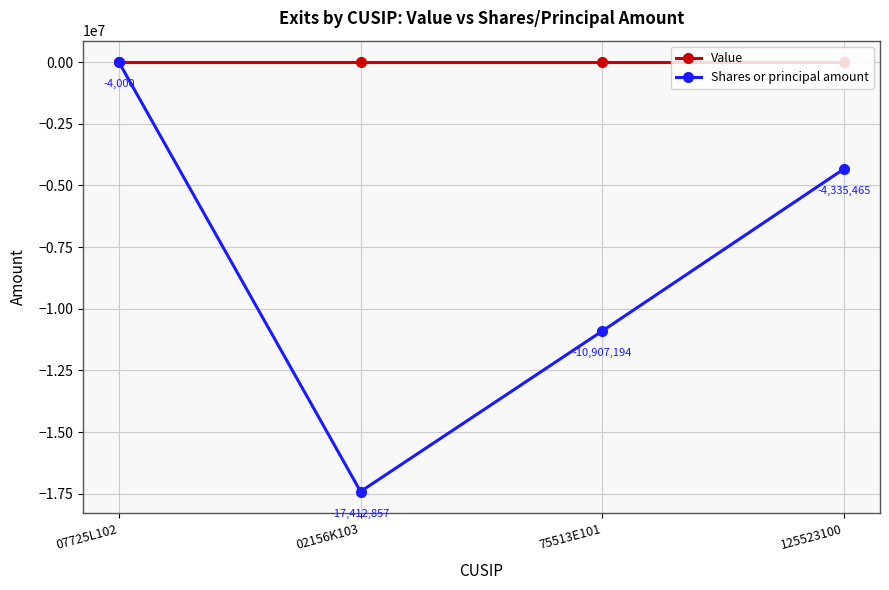

Rank the categories by Shares or principal amount value from lowest to highest.

02156K103, 75513E101, 125523100, 07725L102